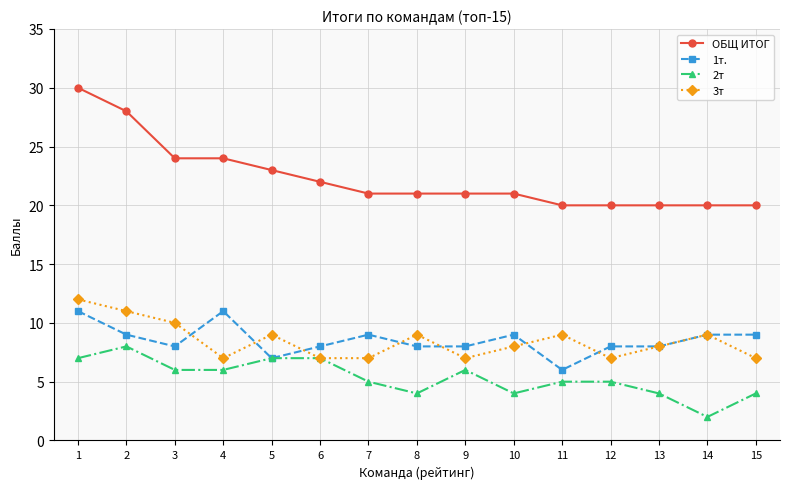

How many lines are shown in the chart?

4